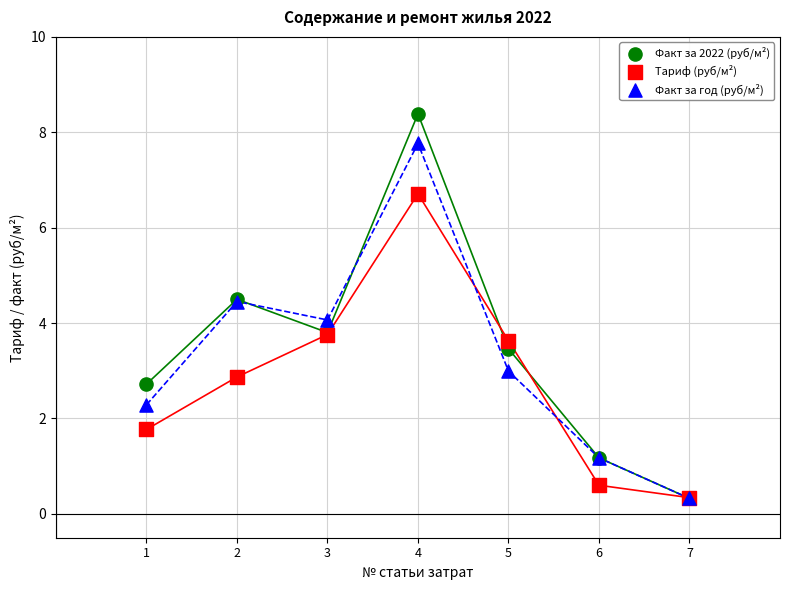

What are all the series names shown in the legend?

Факт за 2022 (руб/м²), Тариф (руб/м²), Факт за год (руб/м²)